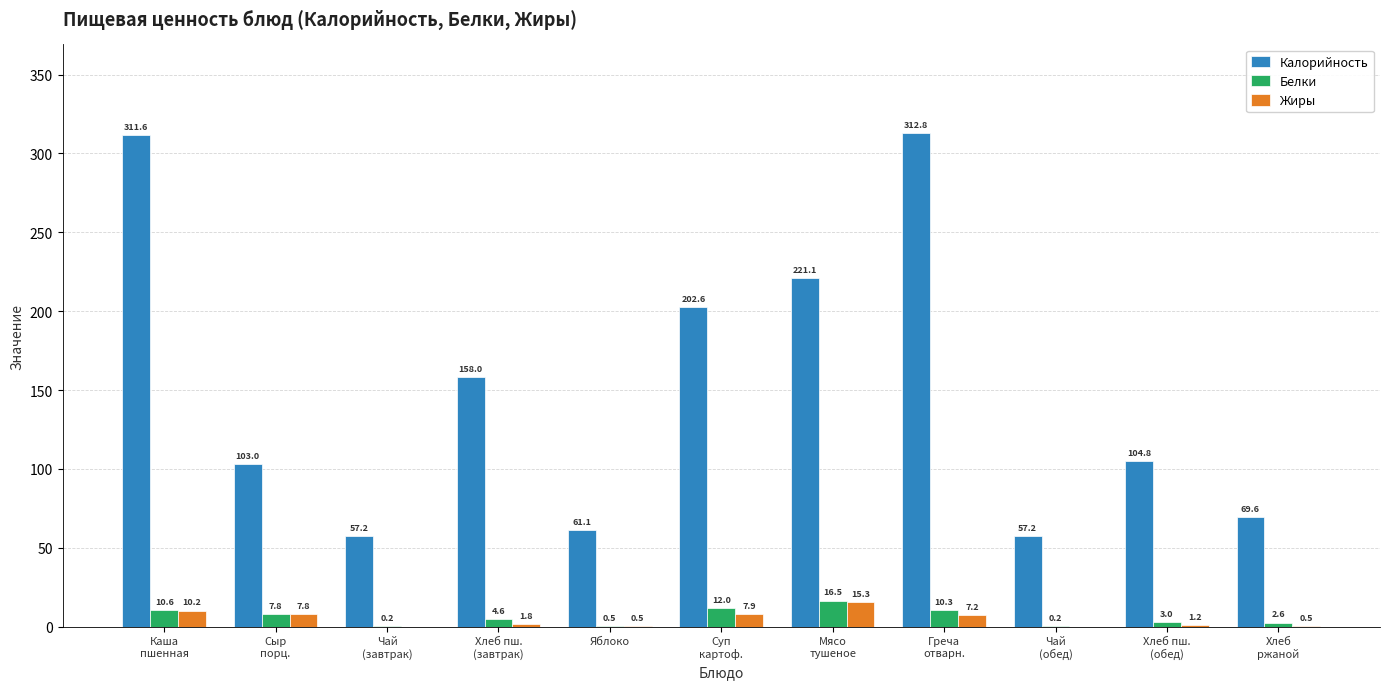

Which series has the largest total across all categories?

Калорийность